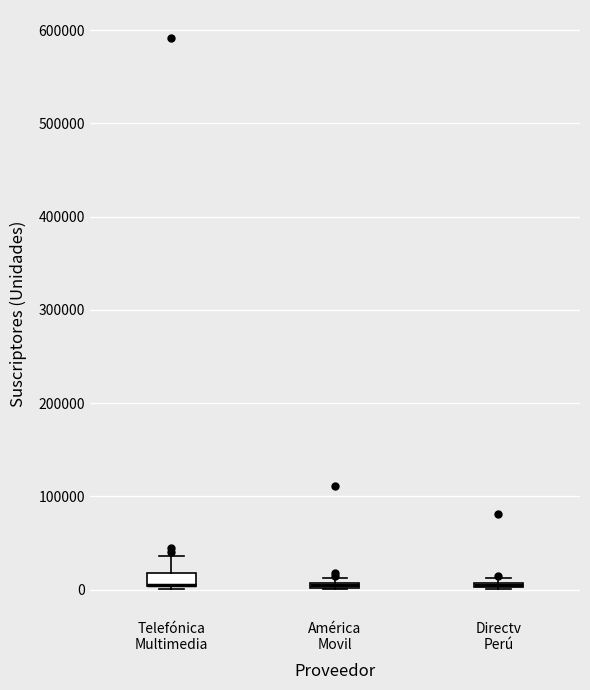

Which box is the tallest, from its lower edge to its upper edge?

Telefónica Multimedia